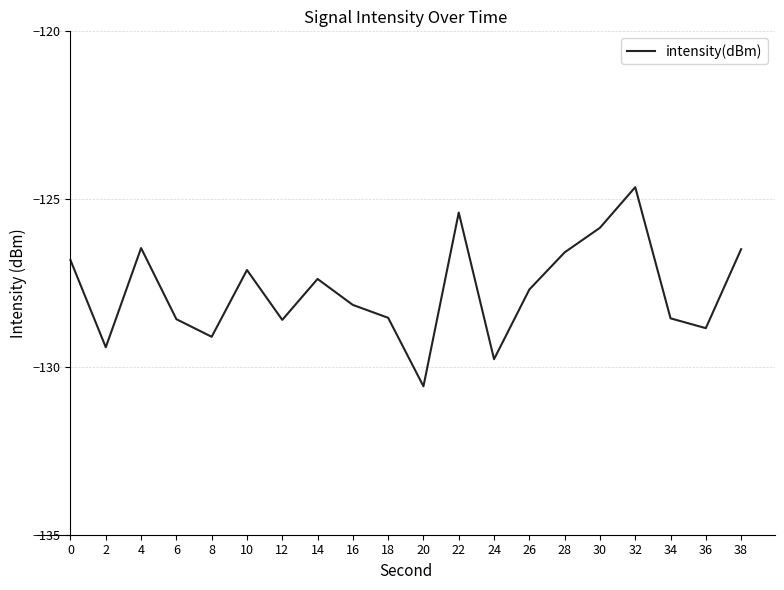

What is the greatest value displayed?

-124.6